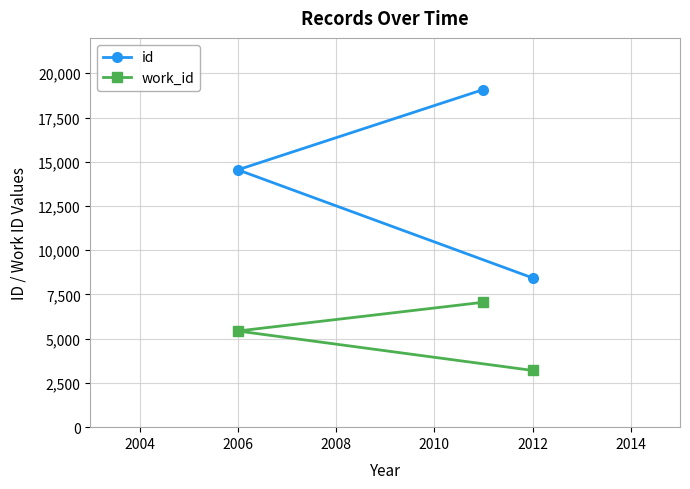

True or false: work_id has a value of 5434 at 2006.

True